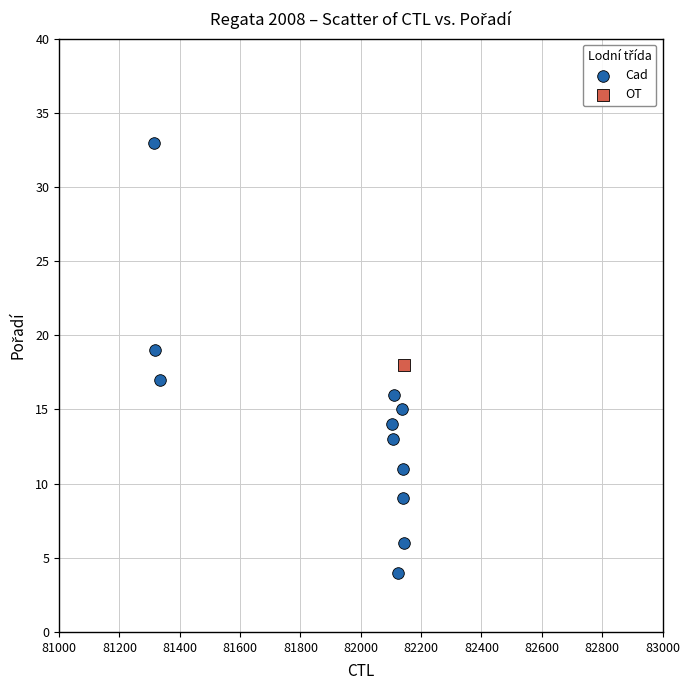

What are all the series names shown in the legend?

Cad, OT